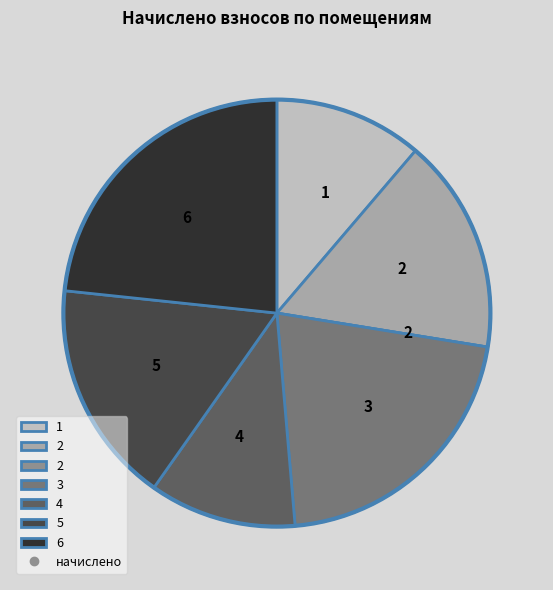

Does any single category account for the majority?

No